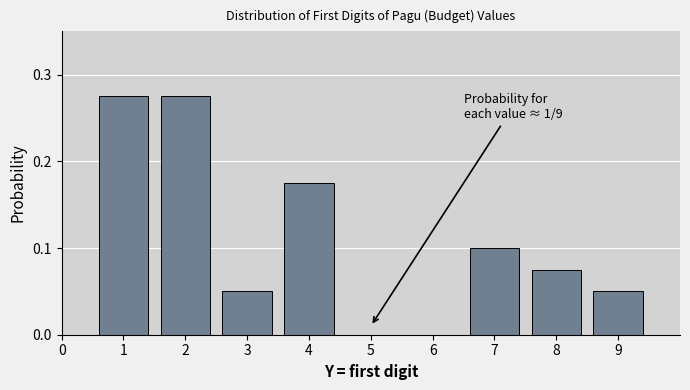

True or false: the data shows -0.1 at 5.

False